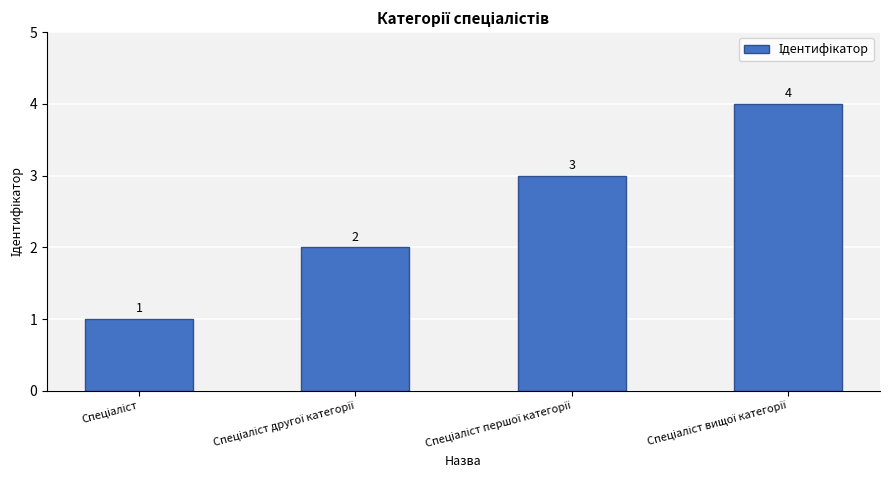

Count the number of data series in this chart.

1